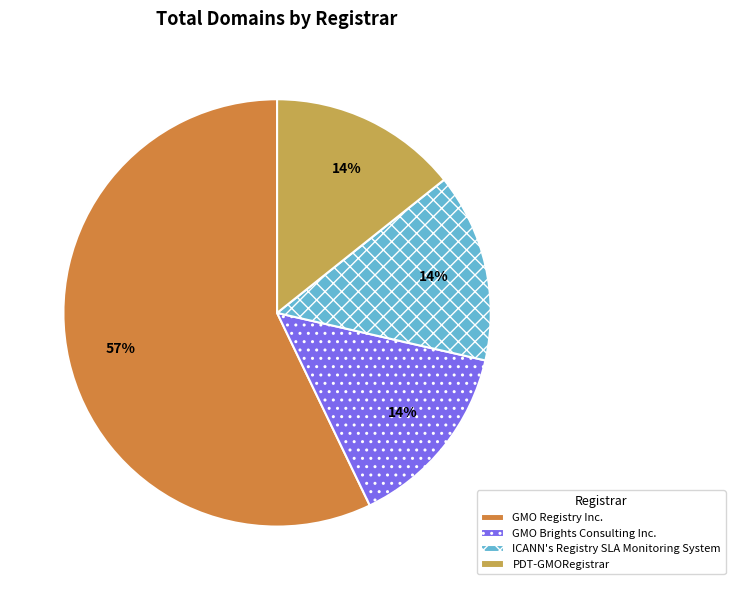

How many segments does this pie chart have?

4